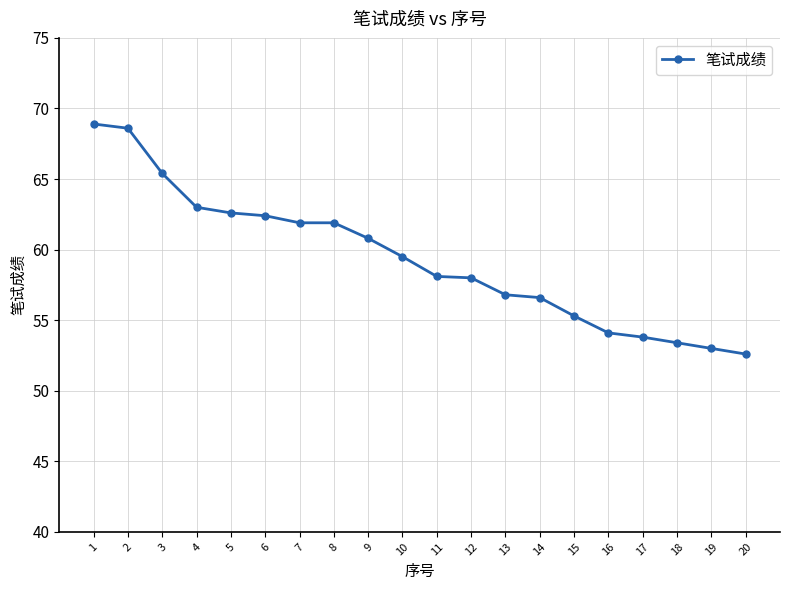

What is the difference between the second highest and minimum values?

16.0